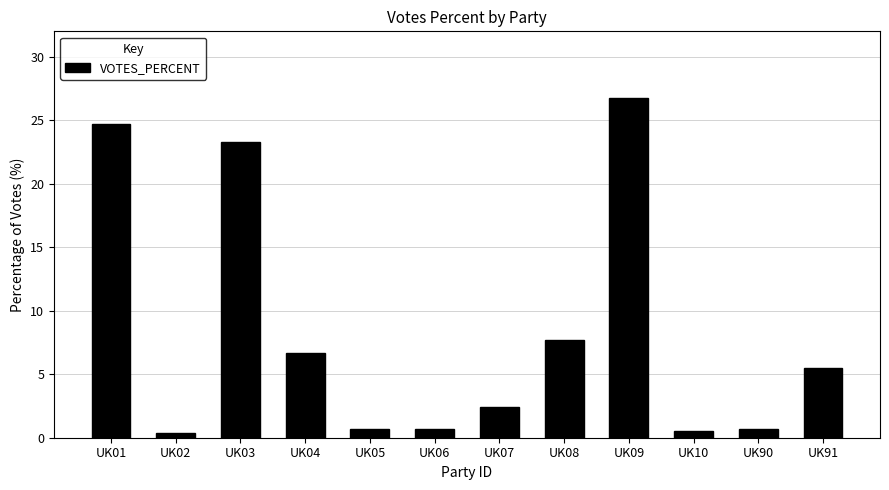

What is the difference between the maximum and minimum values?

26.4